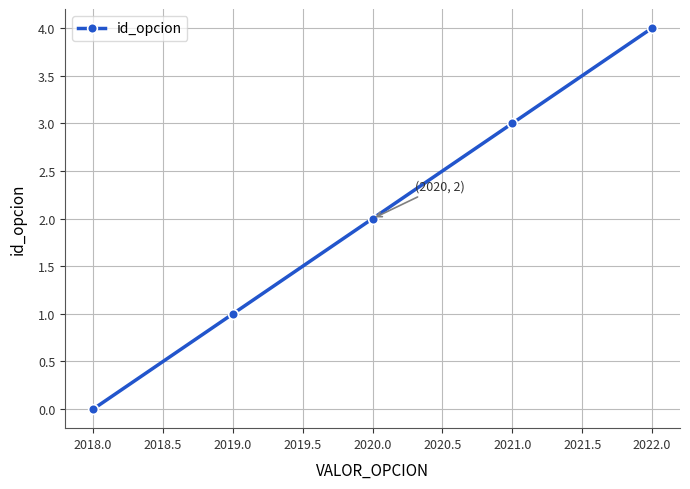

What is the difference between the second highest and second lowest values?

2